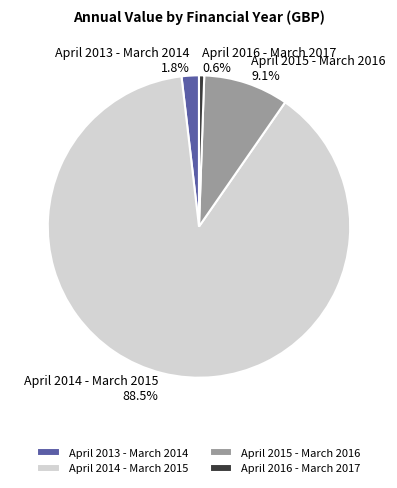

What percentage is NOT represented by April 2015 - March 2016?

90.9%